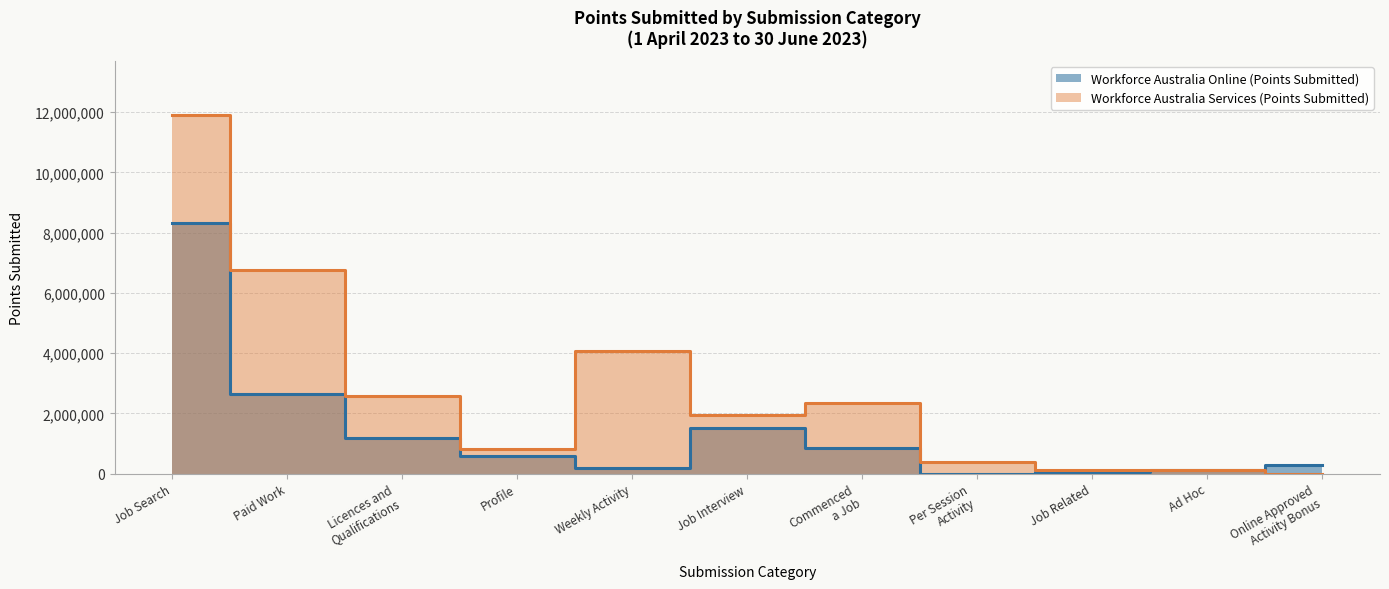

Which series has the largest total across all categories?

Workforce Australia Services (Points Submitted)